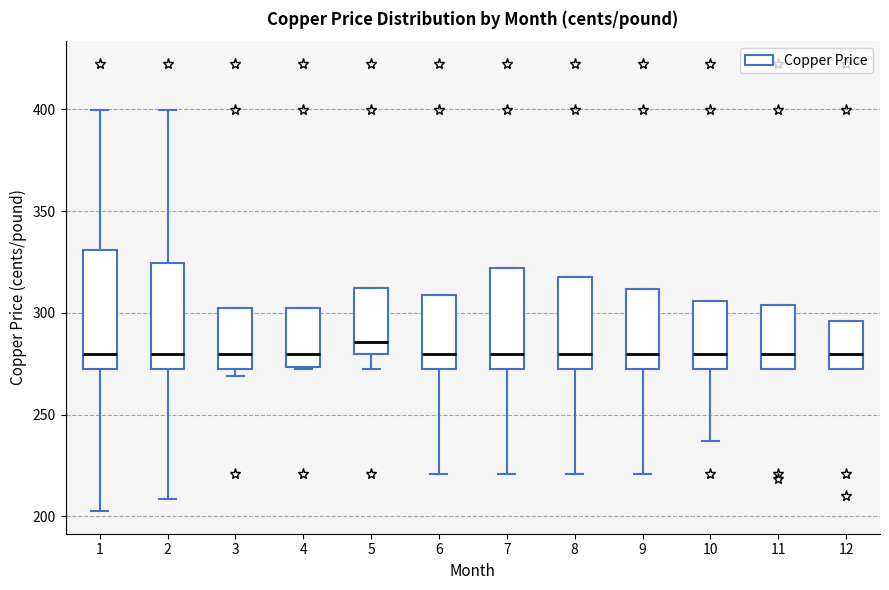

Comparing the boxes themselves (not the whiskers), which one is the tallest?

1